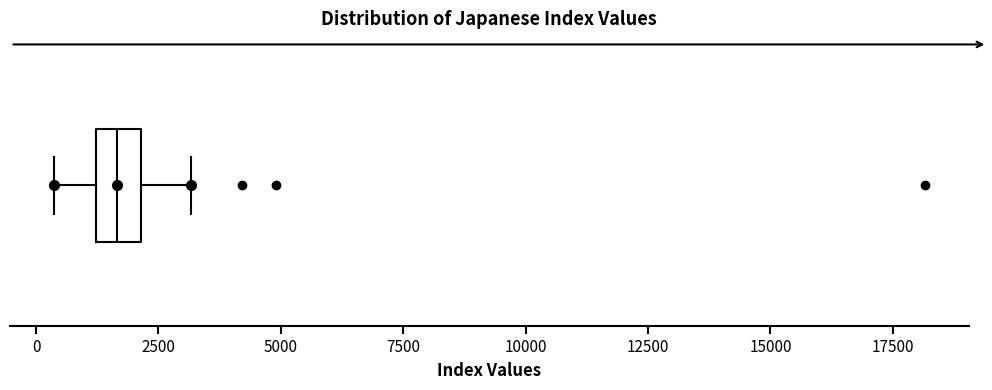

Transcribe this box plot: give where the median line is, the range the box spans, and where the two whiskers end, as read against the x-axis. The values are not printed on the chart, so give them approximately, as read against the axis.

median 1500, box 1000 to 2000, whiskers 500 to 3000